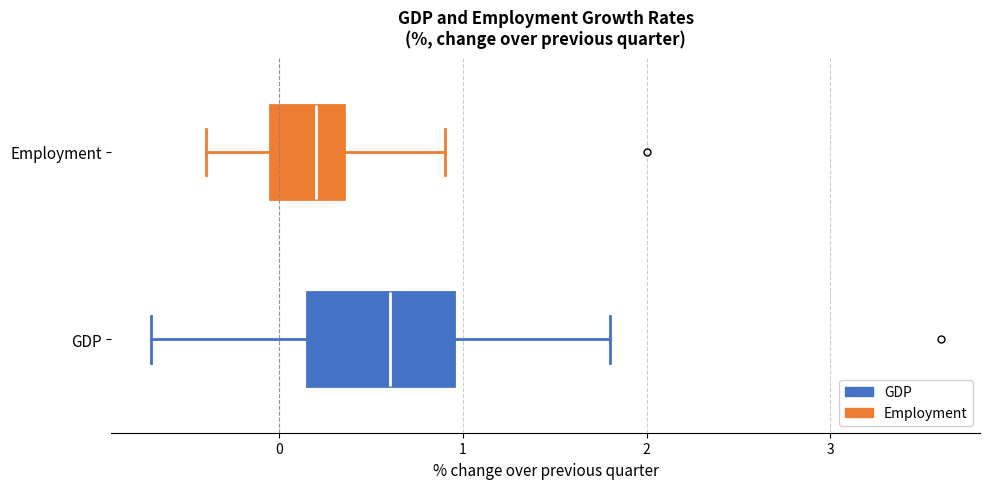

Which box has the furthest to the right median line?

GDP